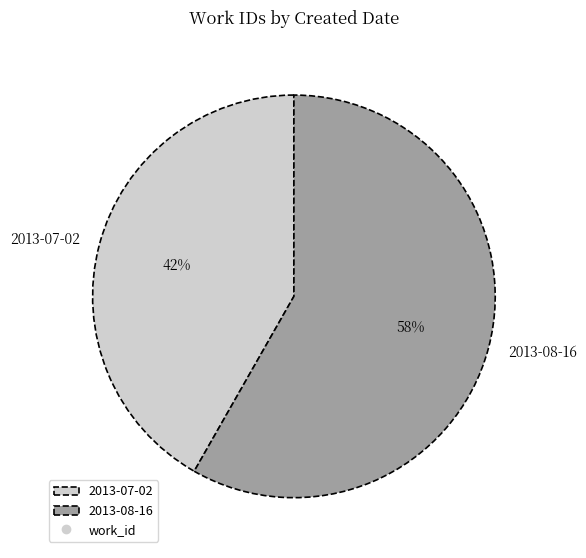

What is the largest slice in the pie chart?

2013-08-16